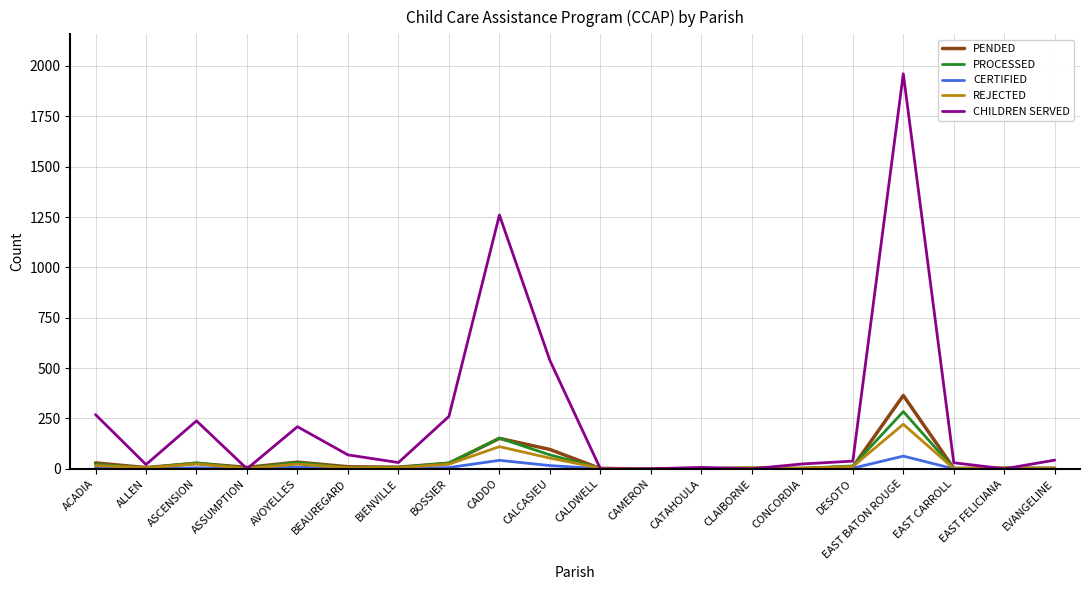

Read the REJECTED value at ACADIA, to the nearest 10.

20